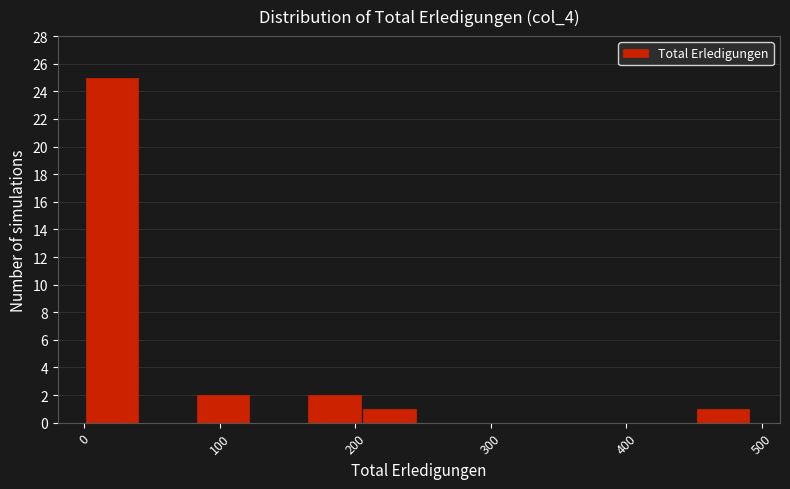

Over which range of the x-axis is the bar tallest?

1 to 42